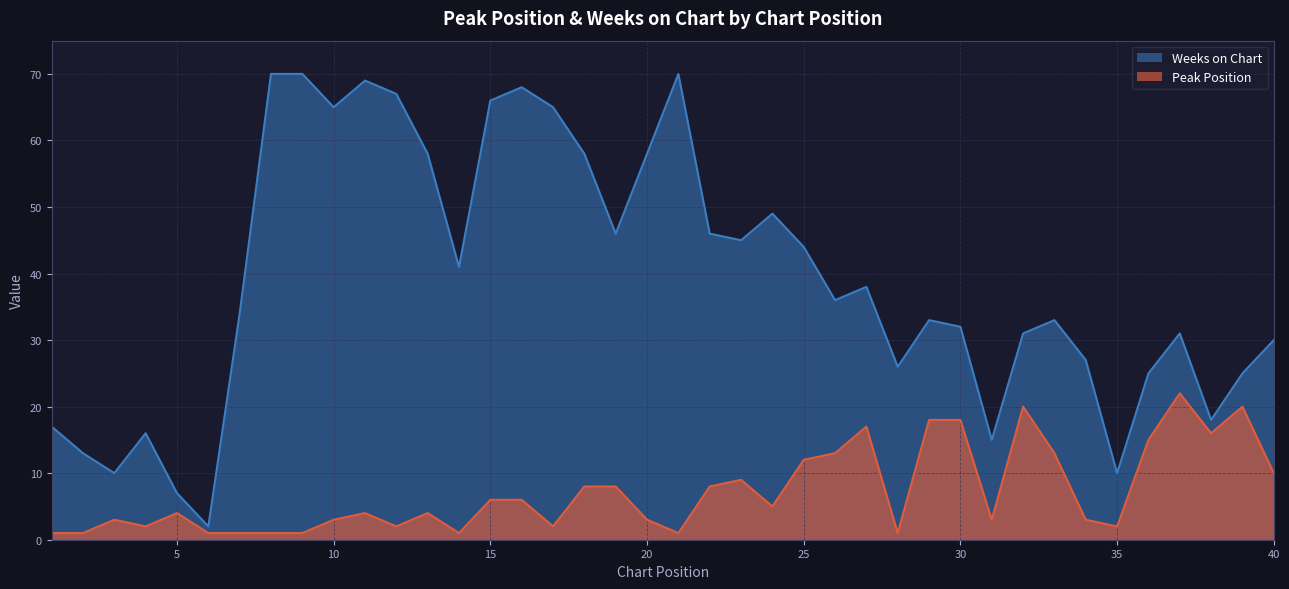

At which category is the sum across all series the highest?

16